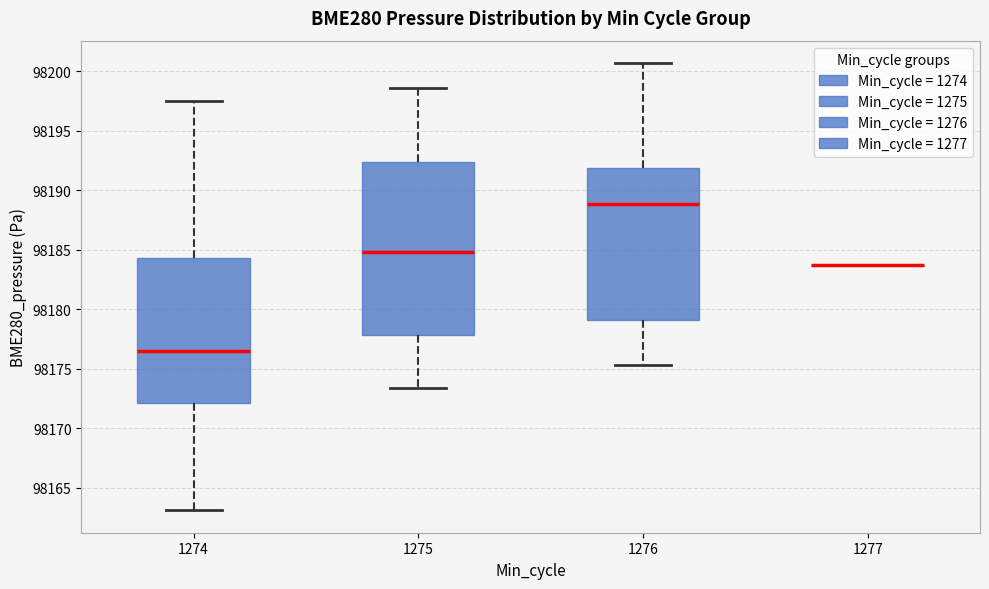

Where is the upper edge of the box at x = 1274 on the y-axis? The values are not printed on the chart, so give them approximately, as read against the axis.

98184.5